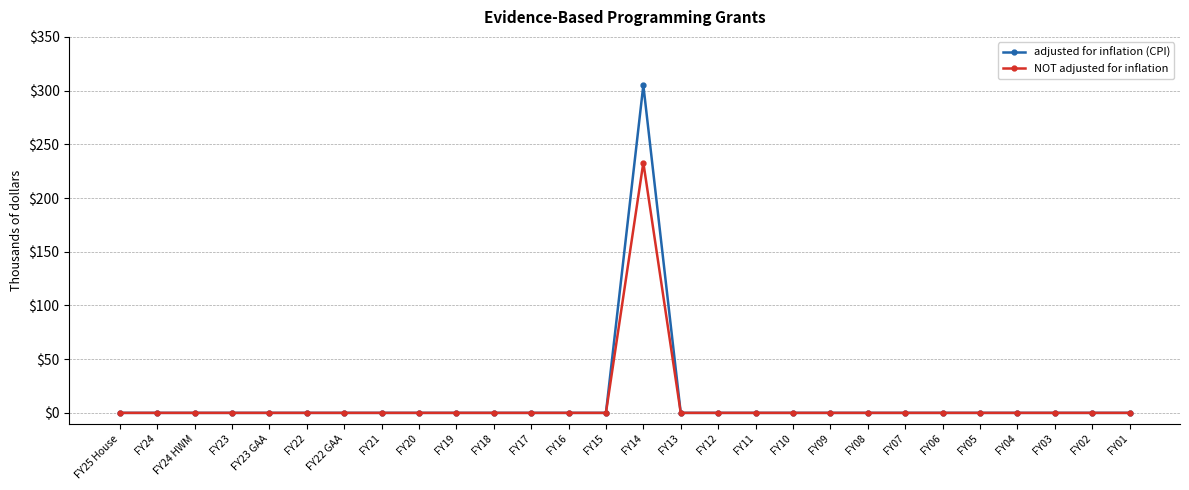

Reading right to left, transcribe all the data shown in this chart.

adjusted for inflation (CPI): 0	0	0	0	0	0	0	0	0	0	0	0	0	305	0	0	0	0	0	0	0	0	0	0	0	0	0	0
NOT adjusted for inflation: 0	0	0	0	0	0	0	0	0	0	0	0	0	233	0	0	0	0	0	0	0	0	0	0	0	0	0	0